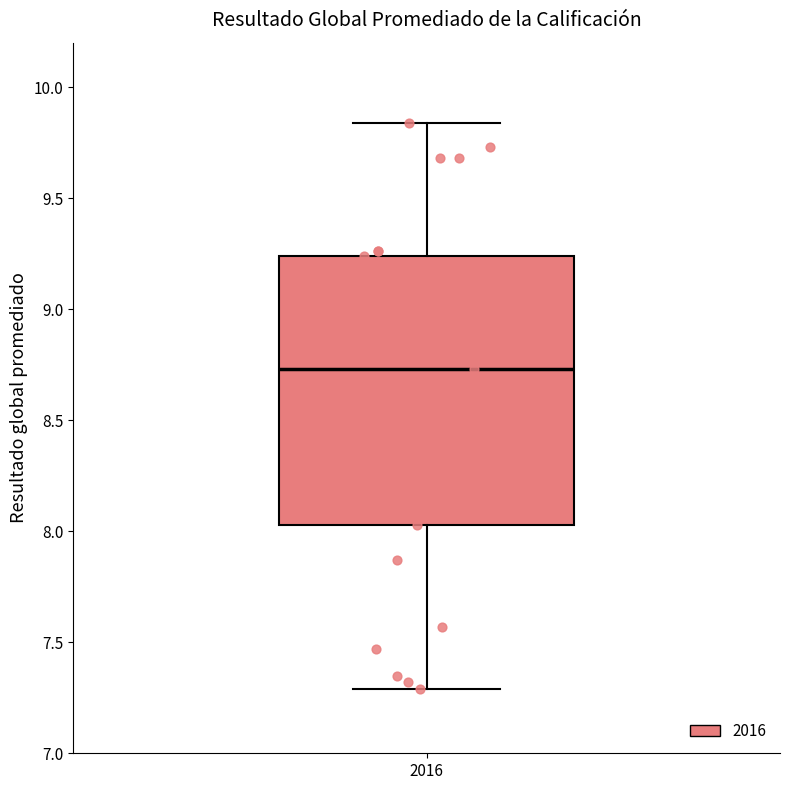

Transcribe this box plot: give where the median line is, the range the box spans, and where the two whiskers end, as read against the y-axis. The values are not printed on the chart, so give them approximately, as read against the axis.

median 8.75, box 8.05 to 9.25, whiskers 7.30 to 9.85